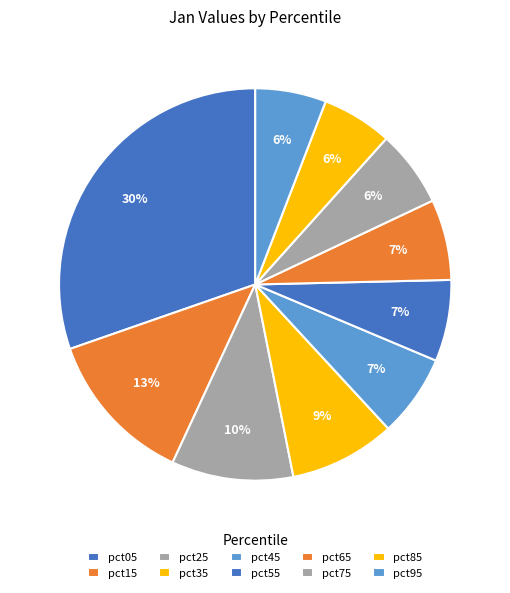

Does any single category account for the majority?

No